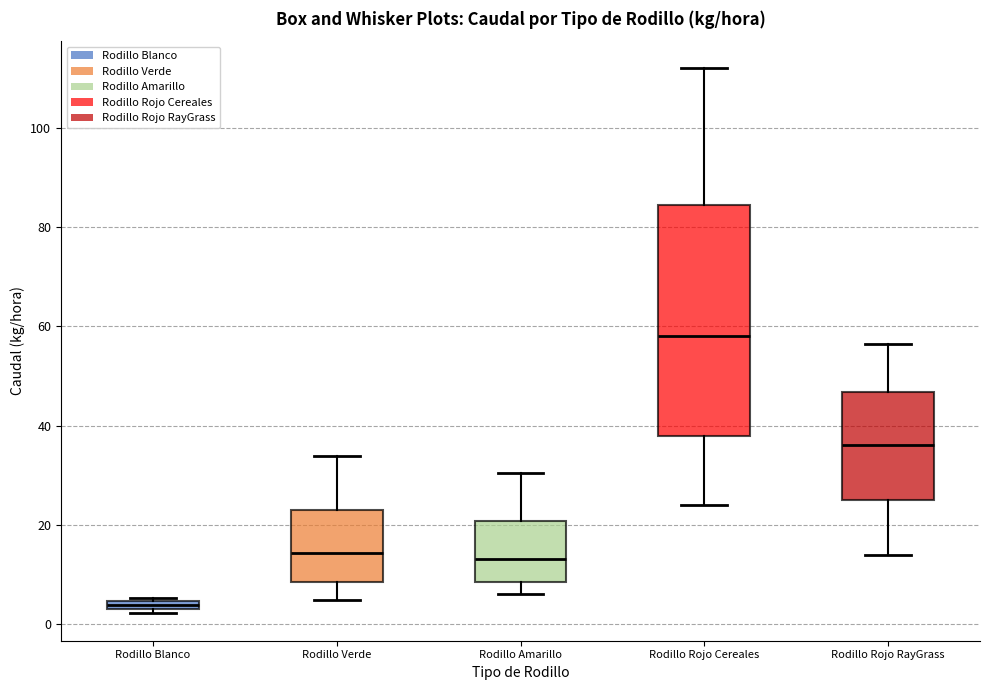

Comparing the boxes themselves (not the whiskers), which one is the tallest?

Rodillo Rojo Cereales